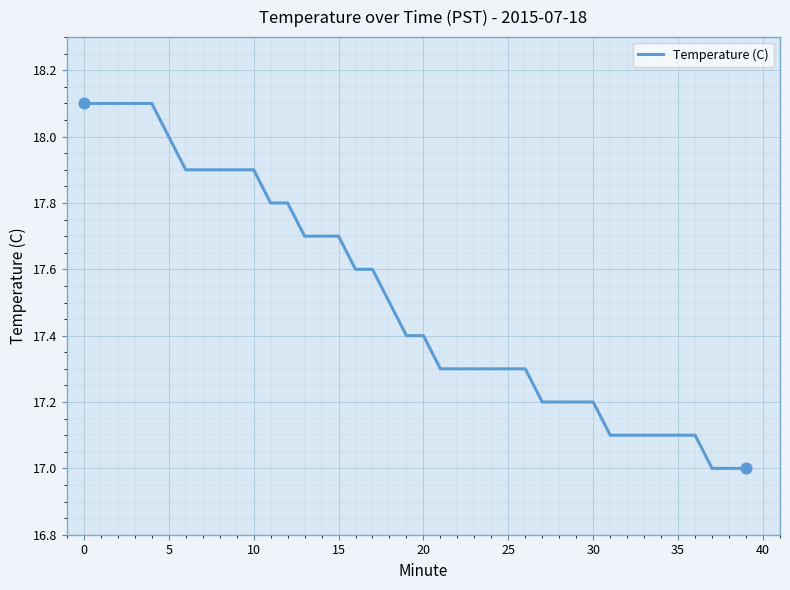

What is the minimum value shown in the chart?

17.0